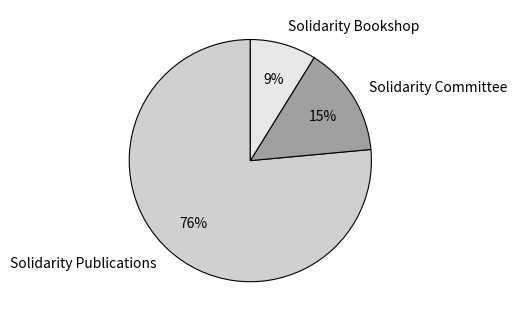

Is there any slice that represents more than half of the pie?

Yes